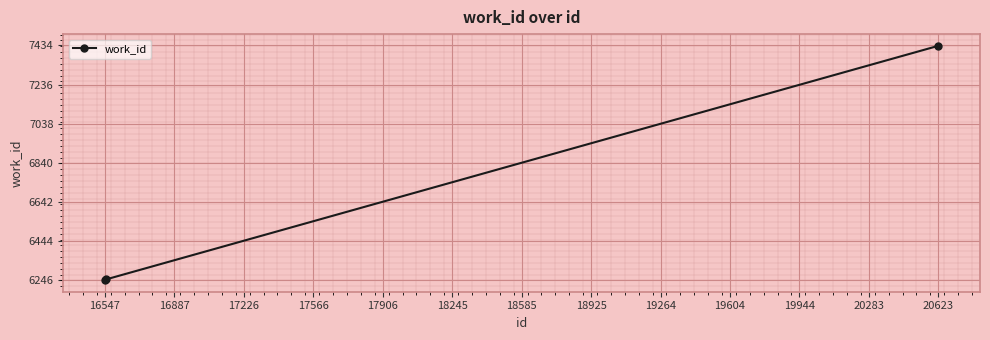

What is the sum of all values?

19931